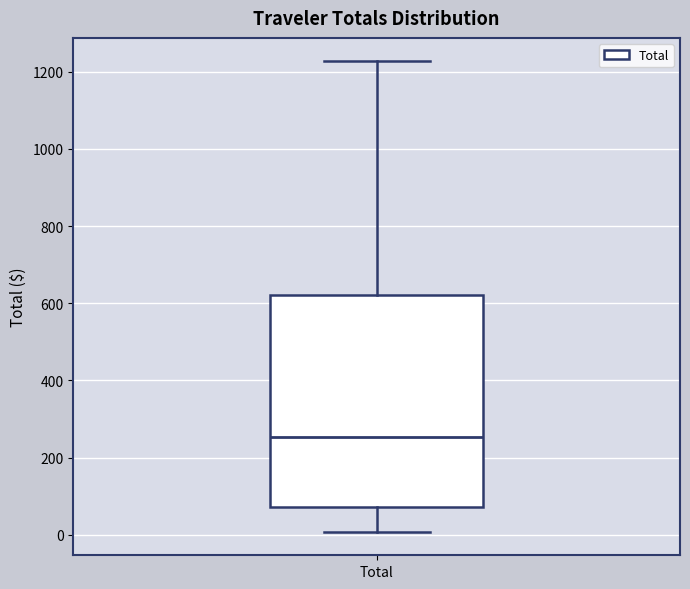

Read this box plot against the y-axis: the position of the median line, the range covered by the box, and the ends of both whiskers. The values are not printed on the chart, so give them approximately, as read against the axis.

median 260, box 80 to 620, whiskers 0 to 1220